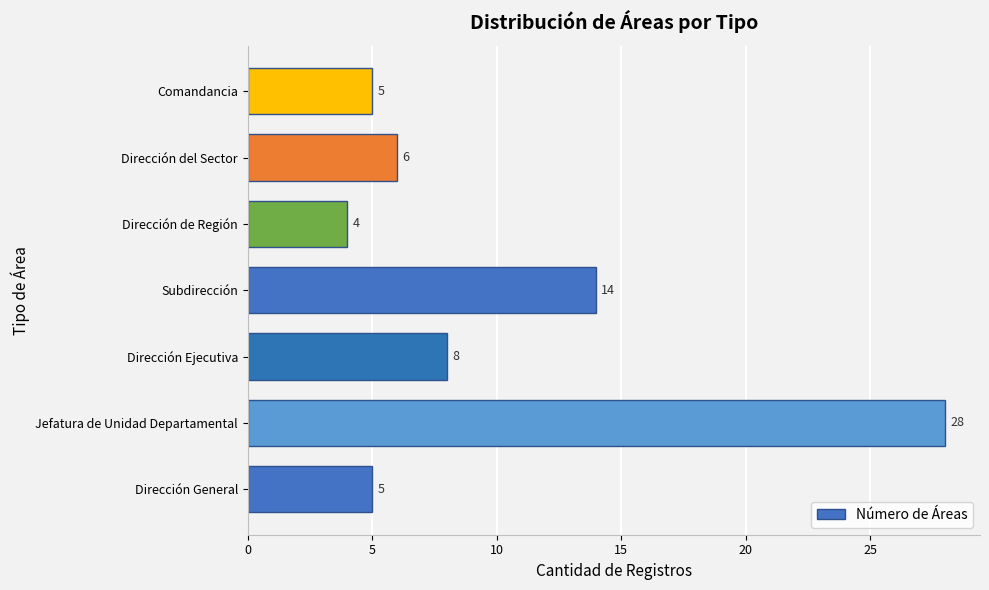

Reading top to bottom, extract all data points from this chart.

5	6	4	14	8	28	5